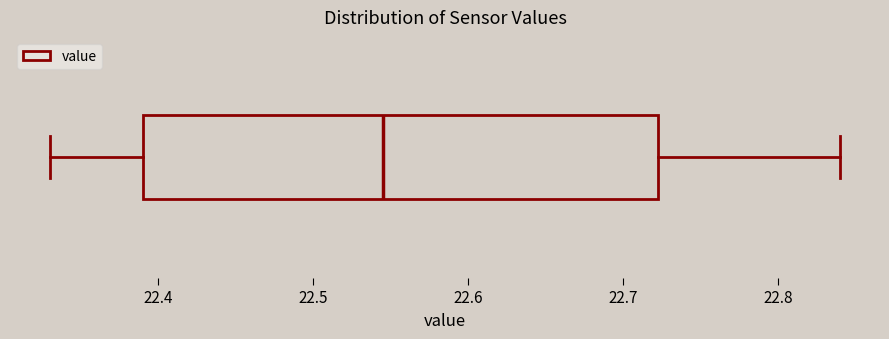

Read this box plot against the x-axis: the position of the median line, the range covered by the box, and the ends of both whiskers. The values are not printed on the chart, so give them approximately, as read against the axis.

median 22.55, box 22.39 to 22.72, whiskers 22.33 to 22.84